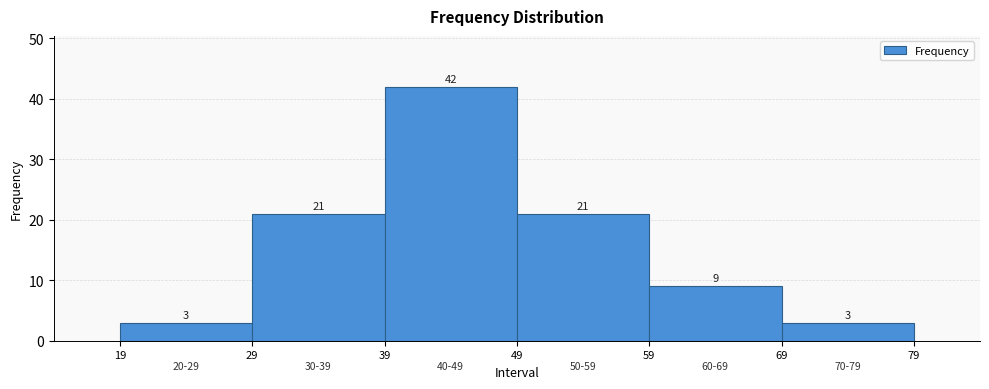

How tall is the bar that spans 69 to 79 on the x-axis?

3